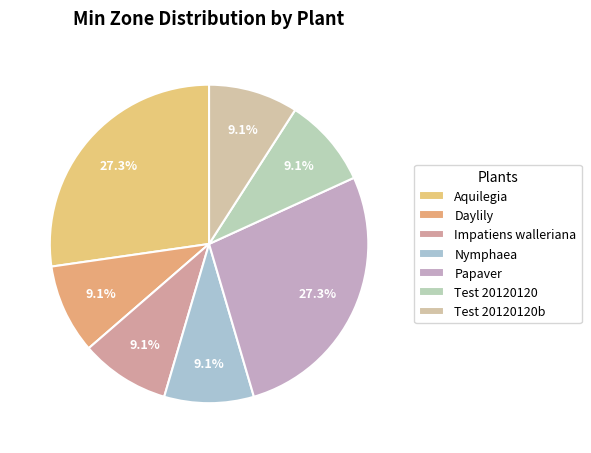

Does Aquilegia represent more than half of the total?

No